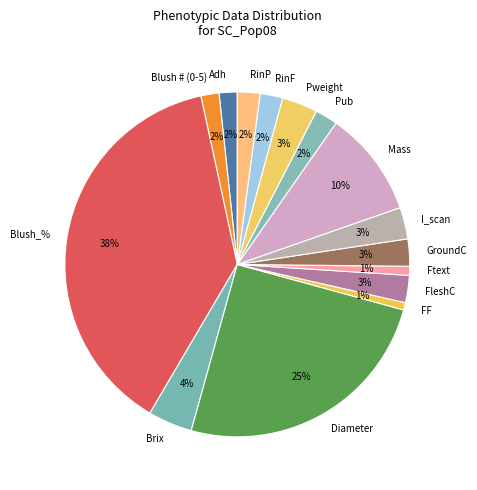

To the nearest percent, what percentage of the pie is RinP?

2%